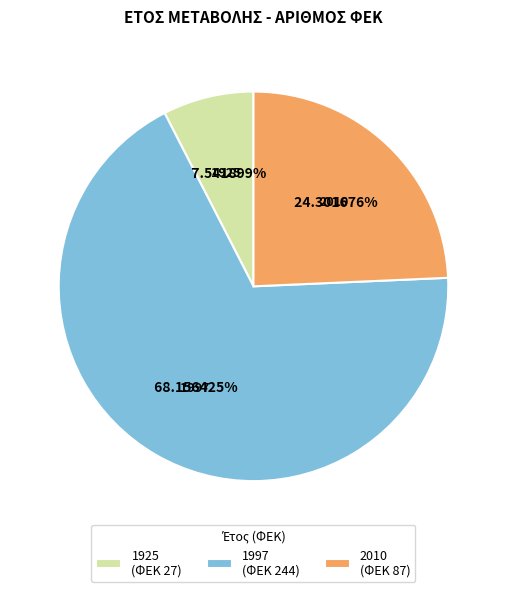

Is 2010 the majority of the pie?

No